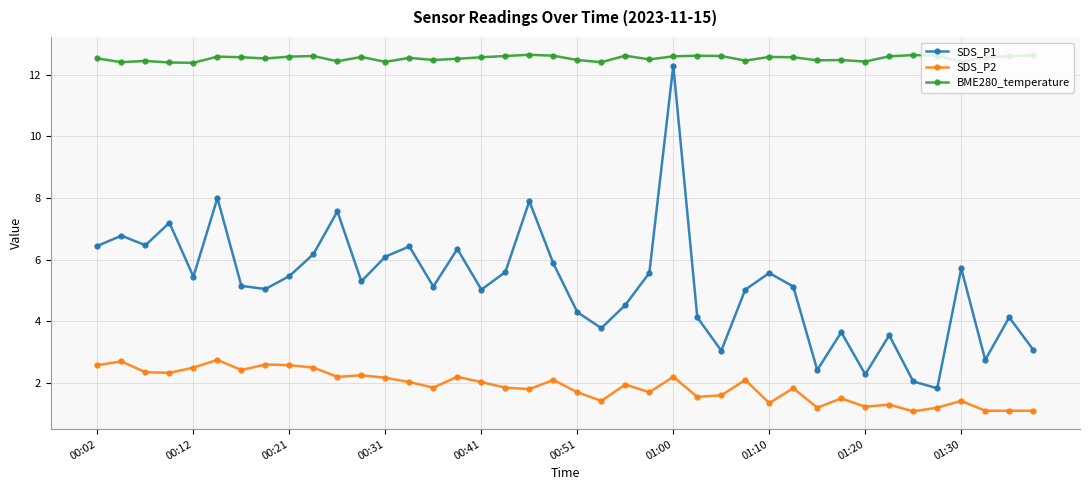

True or false: SDS_P1 and BME280_temperature cross at least once.

False